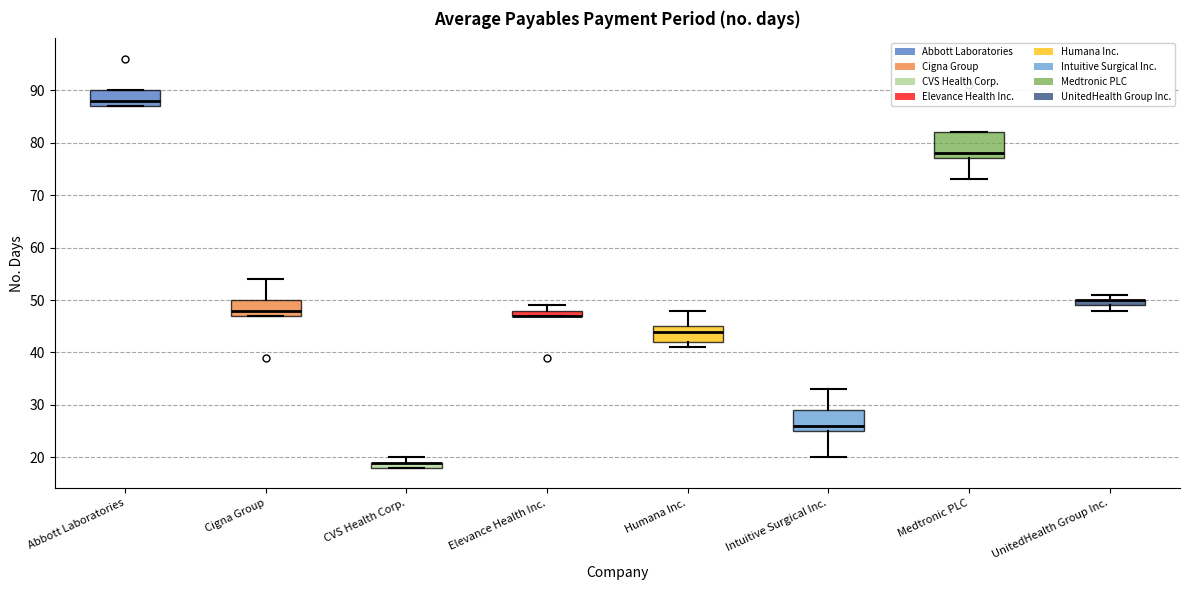

Comparing the boxes themselves (not the whiskers), which one is the tallest?

Medtronic PLC